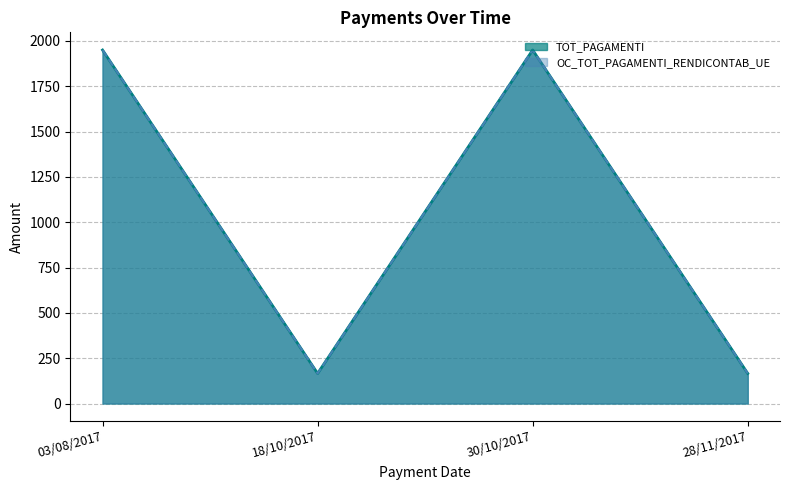

The OC_TOT_PAGAMENTI_RENDICONTAB_UE series shows 224.4 at 28/11/2017. True or false?

False